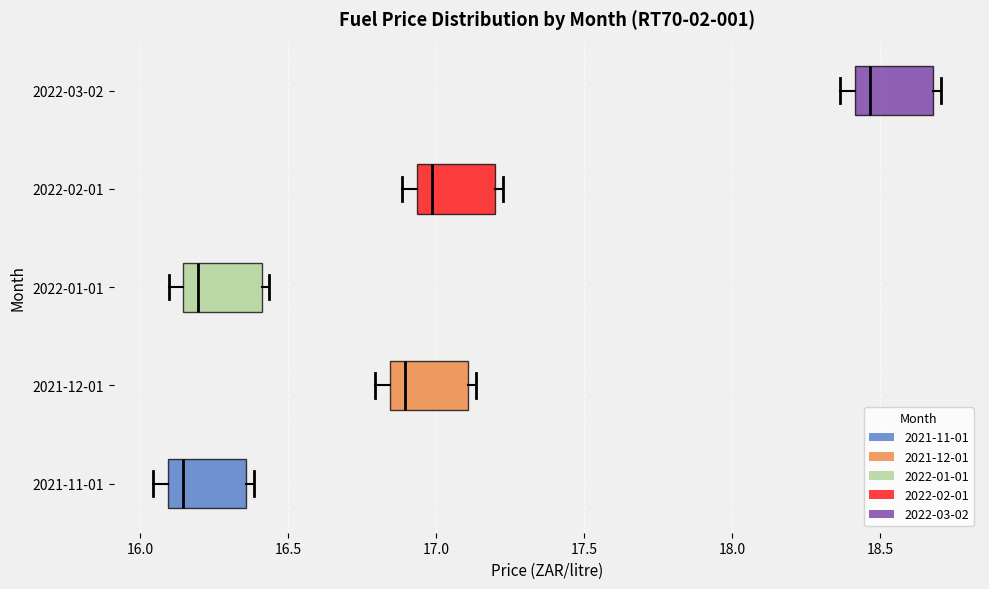

Which box has the furthest to the left median line?

2021-11-01